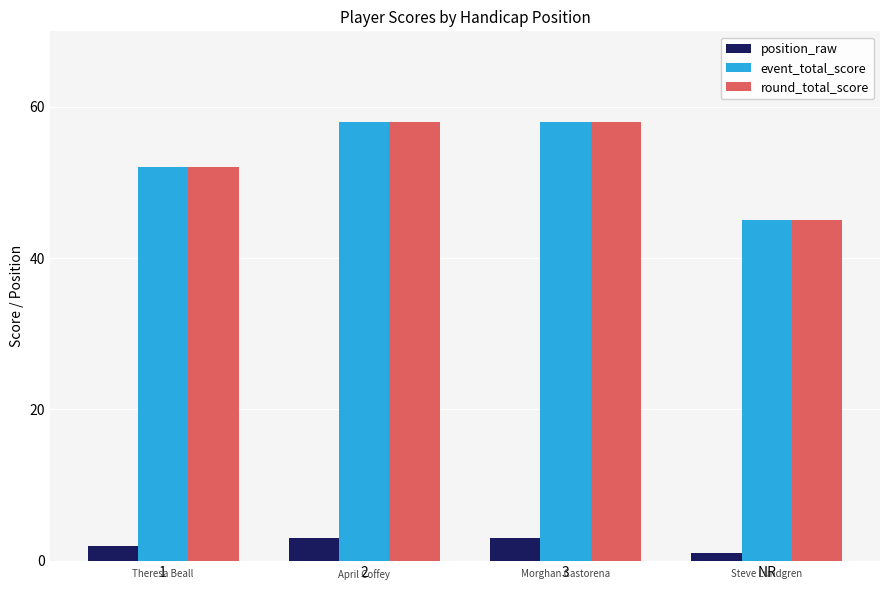

At how many categories does at least one series exceed 51?

3